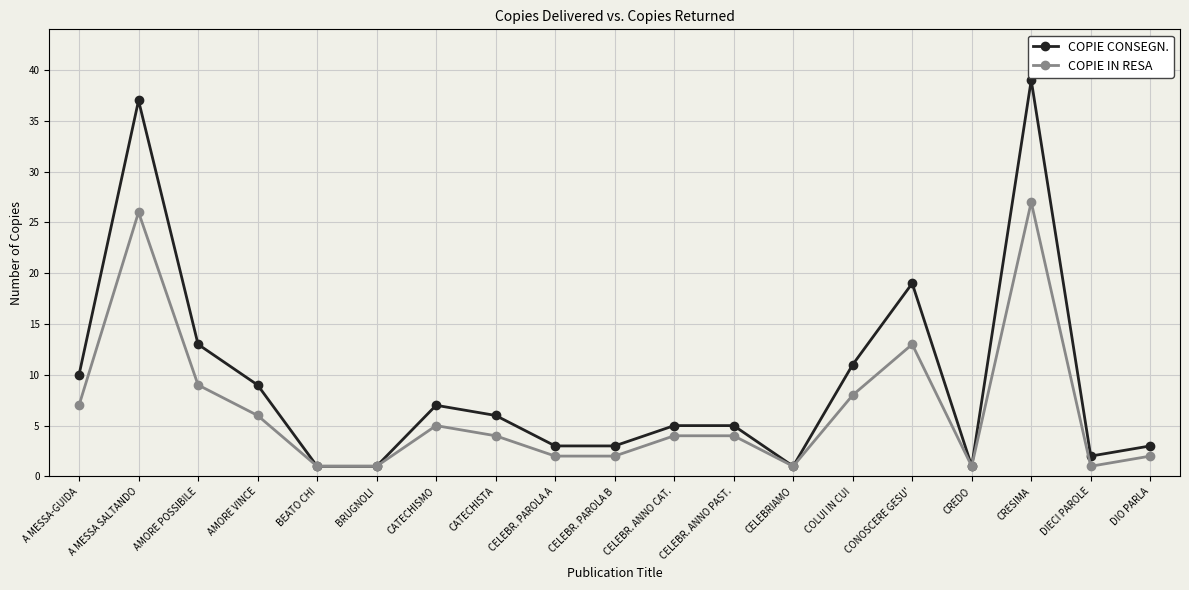

Reading left to right, list all the values displayed in this chart.

COPIE CONSEGN.: 10	37	13	9	1	1	7	6	3	3	5	5	1	11	19	1	39	2	3
COPIE IN RESA: 7	26	9	6	1	1	5	4	2	2	4	4	1	8	13	1	27	1	2